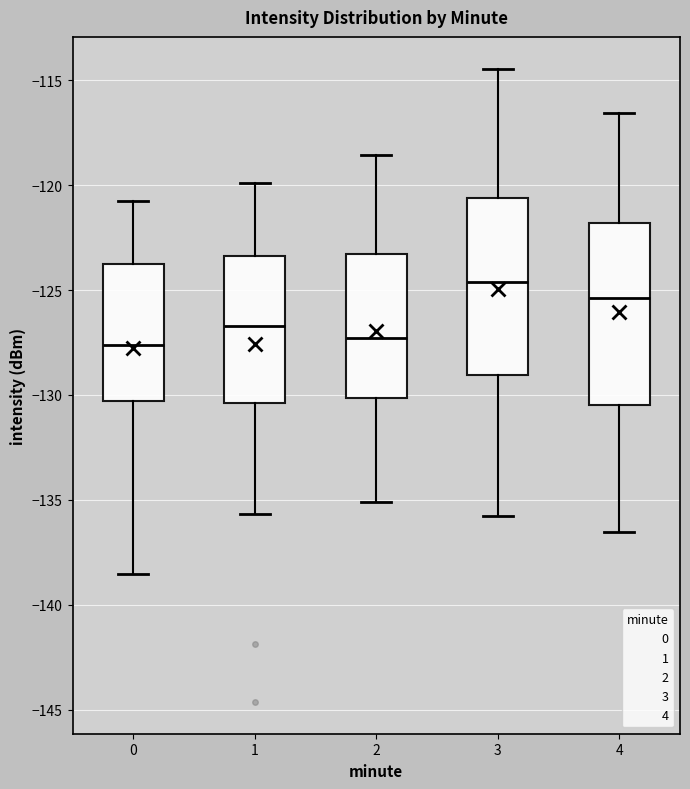

Reading left to right, read every box against the y-axis: the position of its median line, the range the box covers, and the ends of its whiskers. The values are not printed on the chart, so give them approximately, as read against the axis.

0: median -127.5, box -130.5 to -124.0, whiskers -138.5 to -120.5
1: median -126.5, box -130.5 to -123.5, whiskers -135.5 to -120.0
2: median -127.5, box -130.0 to -123.5, whiskers -135.0 to -118.5
3: median -124.5, box -129.0 to -120.5, whiskers -136.0 to -114.5
4: median -125.5, box -130.5 to -122.0, whiskers -136.5 to -116.5